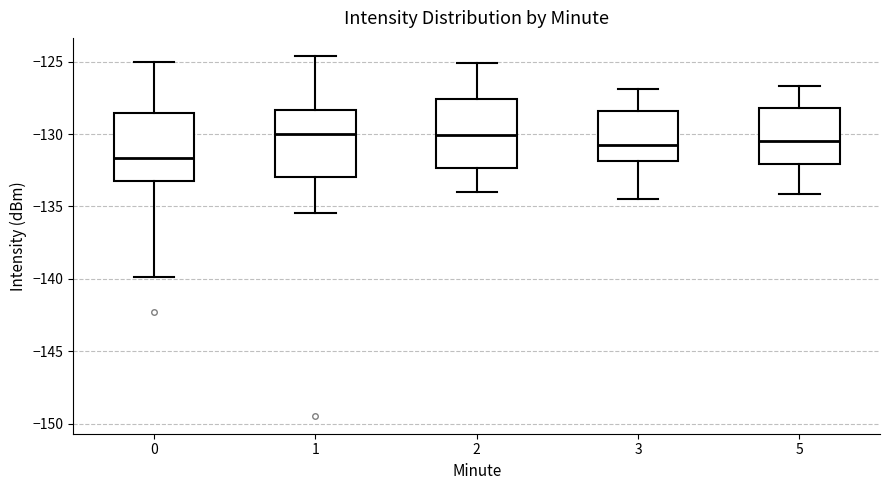

Reading left to right, transcribe this box plot: for each box, give where its median line is, the range the box spans, and where its two whiskers end, as read against the y-axis. The values are not printed on the chart, so give them approximately, as read against the axis.

0: median -131.5, box -133.0 to -128.5, whiskers -140.0 to -125.0
1: median -130.0, box -133.0 to -128.5, whiskers -135.5 to -124.5
2: median -130.0, box -132.5 to -127.5, whiskers -134.0 to -125.0
3: median -130.5, box -132.0 to -128.5, whiskers -134.5 to -127.0
5: median -130.5, box -132.0 to -128.0, whiskers -134.0 to -126.5